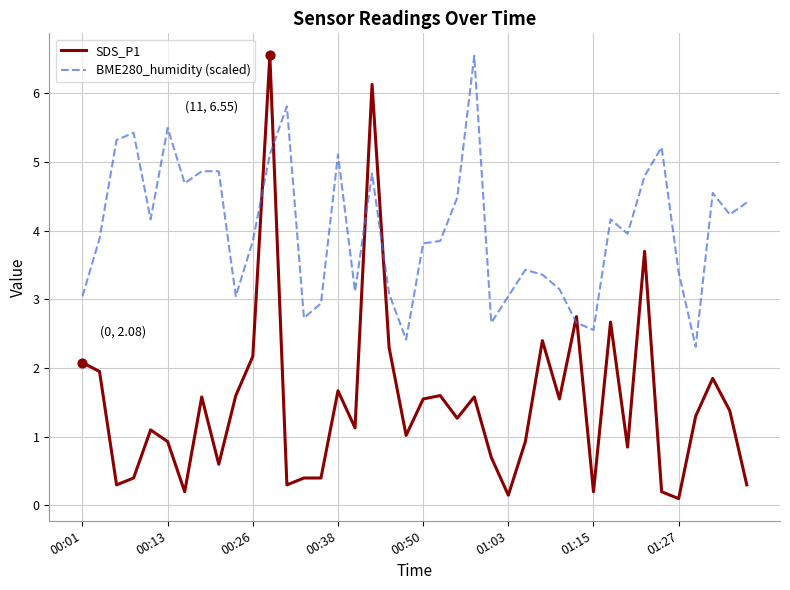

At how many categories does at least one series exceed 0?

40